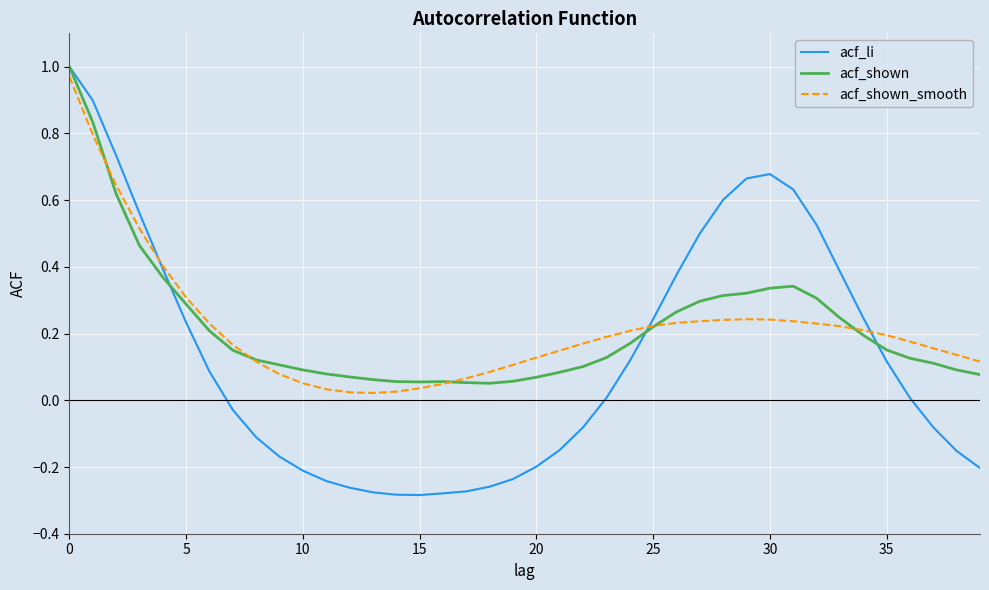

Which series has the widest spread of values?

acf_li